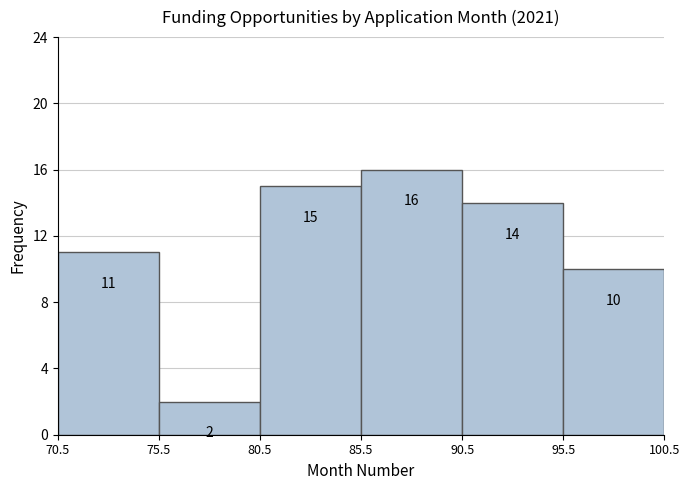

Reading left to right, transcribe this chart: for each bar, give the range it covers on the x-axis and its height.

70.5 to 75.5: 11
75.5 to 80.5: 2
80.5 to 85.5: 15
85.5 to 90.5: 16
90.5 to 95.5: 14
95.5 to 100.5: 10